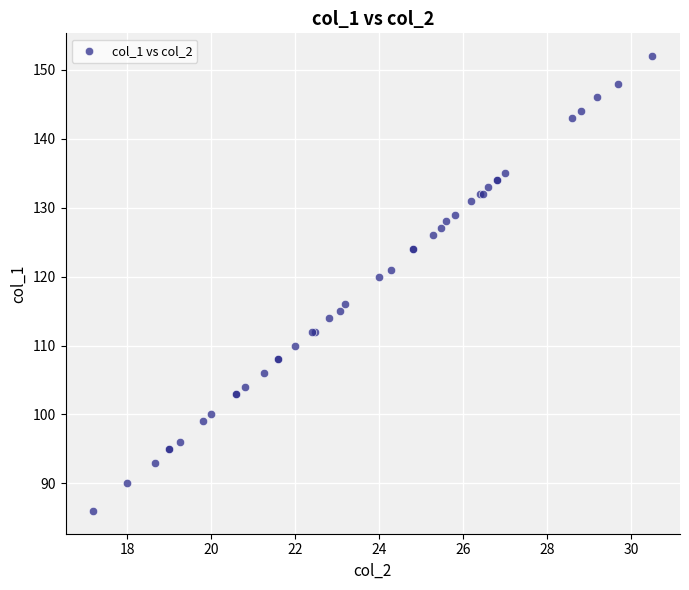

What Y value in the scatter plot is closest to 119?

120